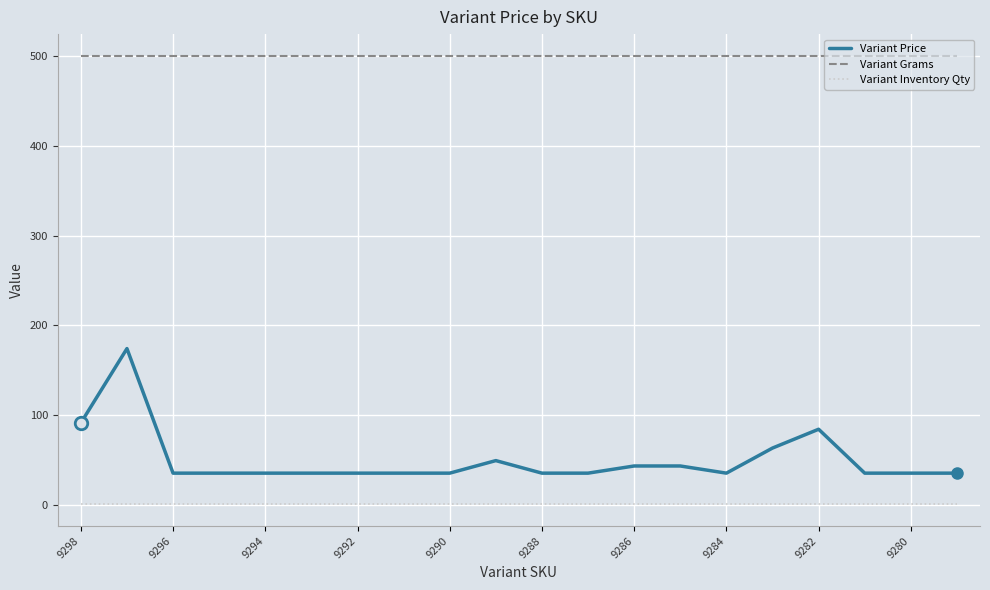

True or false: Variant Inventory Qty and Variant Price intersect in this chart.

False